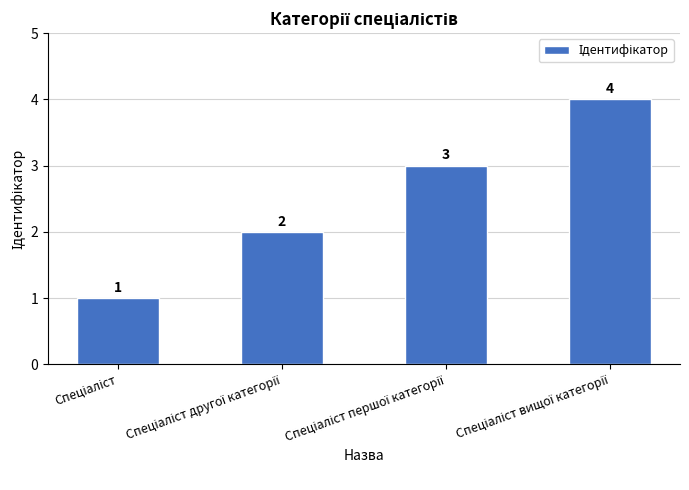

What is the value of the 1st bar from the left?

1